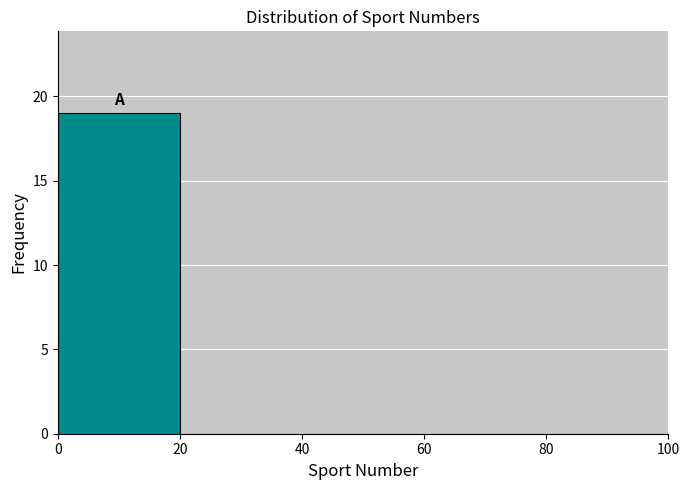

Reading left to right, transcribe this chart: for each bar, give the range it covers on the x-axis and its height. The values are not printed on the chart, so give them approximately, as read against the axis.

0 to 20: 19
20 to 40: 0
40 to 60: 0
60 to 80: 0
80 to 100: 0